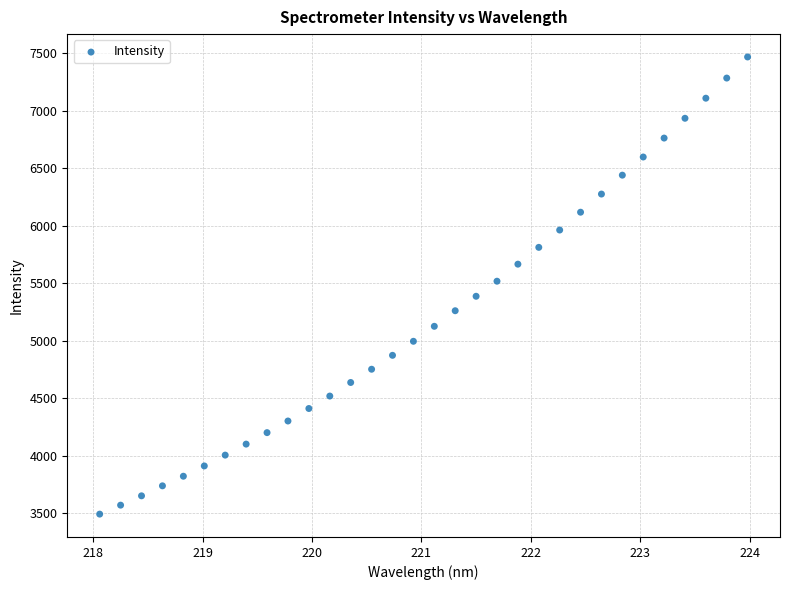

What is the range of X values (max minus min)?

5.9